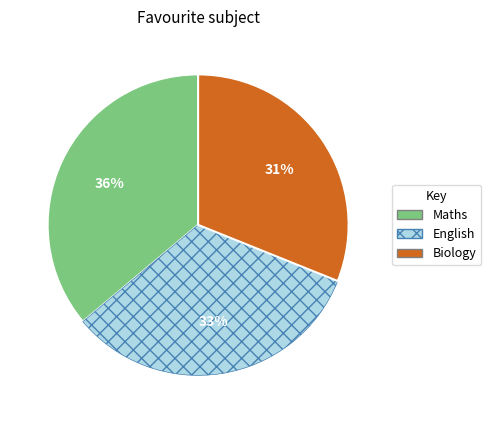

To the nearest percent, what percentage of the pie is Biology?

31%